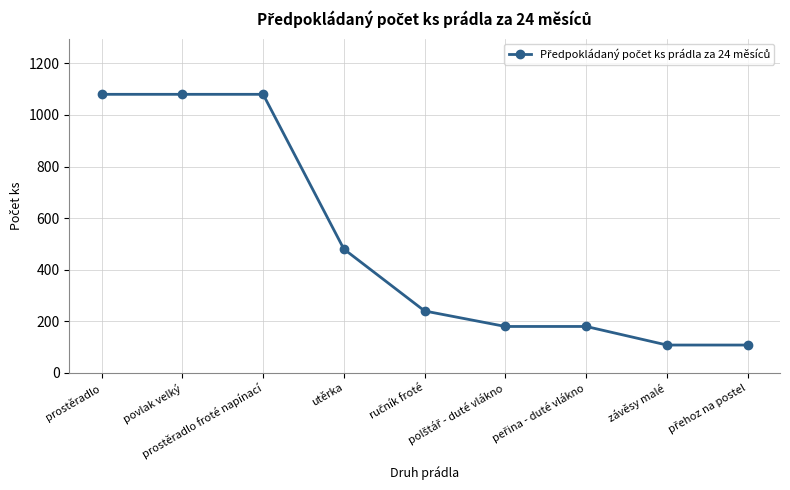

Where does the data first go above 240?

prostěradlo